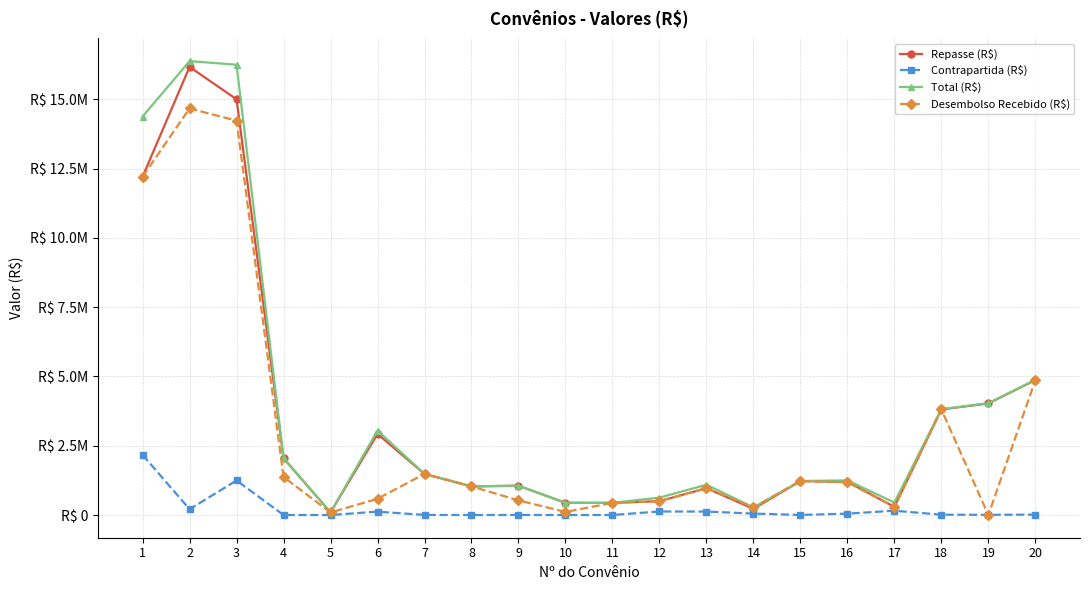

Does the chart have visible grid lines?

Yes